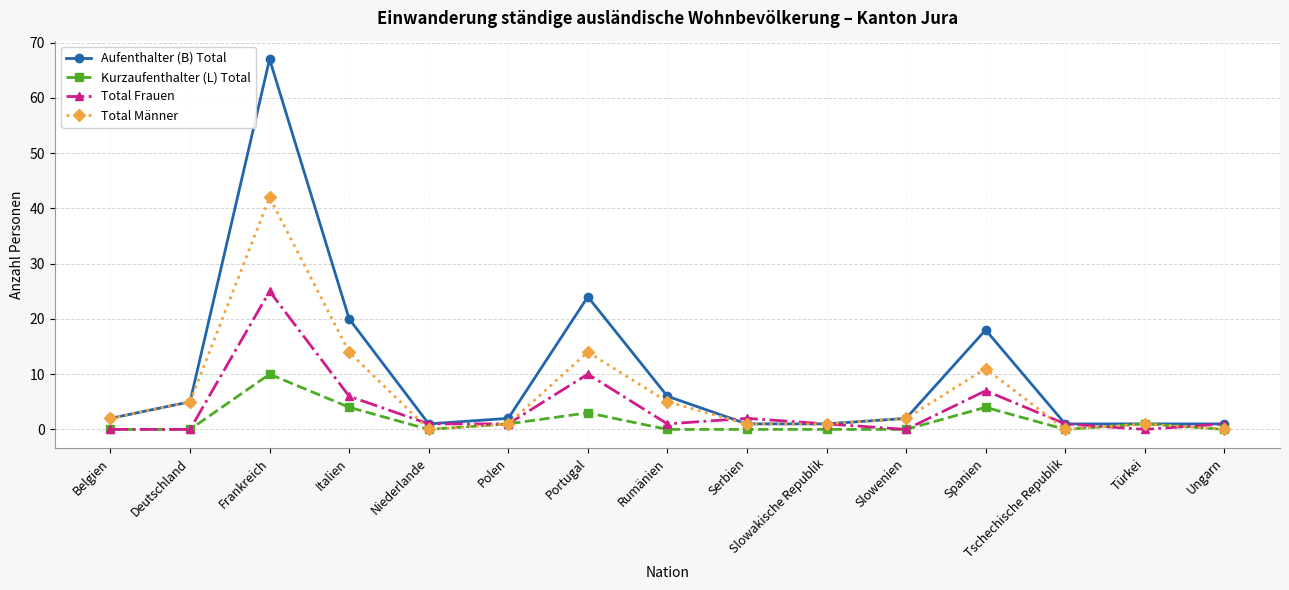

The Aufenthalter (B) Total series shows 18 at Spanien. True or false?

True